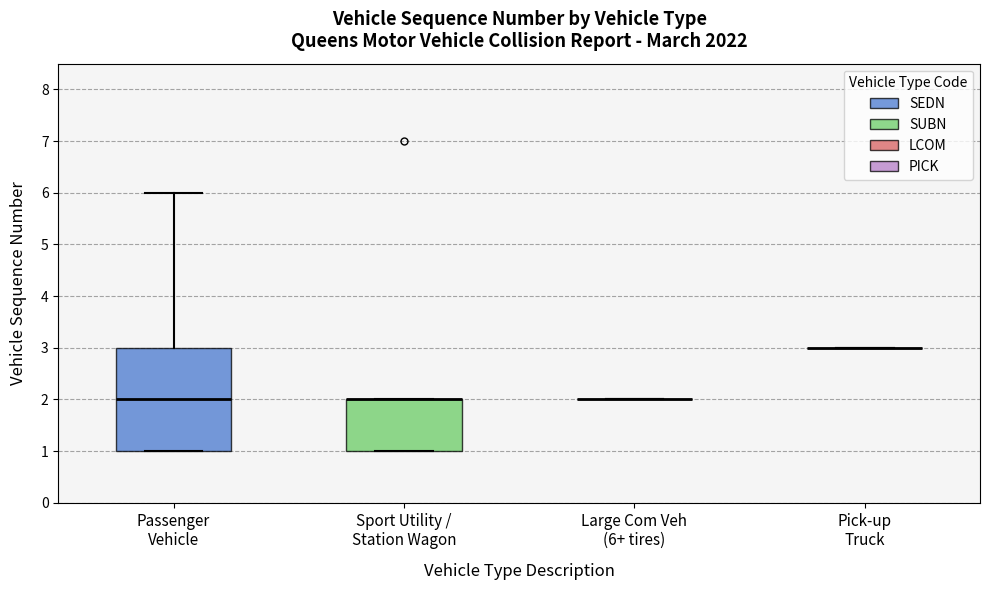

Reading left to right, transcribe this box plot: for each box, give where its median line is, the range the box spans, and where its two whiskers end, as read against the y-axis. The values are not printed on the chart, so give them approximately, as read against the axis.

Passenger Vehicle: median 2, box 1 to 3, whiskers 1 to 6
Sport Utility / Station Wagon: median 2 (drawn on the box's upper edge), box 1 to 2, whiskers 1 to 2
Large Com Veh (6+ tires): box collapsed to a line at 2, whiskers 2 to 2
Pick-up Truck: box collapsed to a line at 3, whiskers 3 to 3